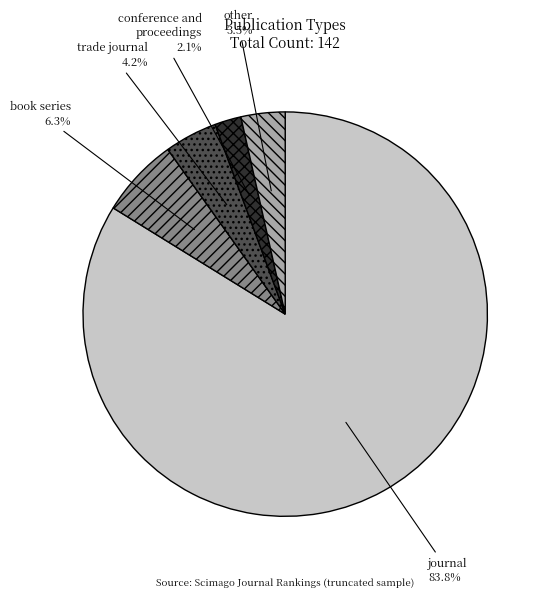

To the nearest percent, what is the difference between the largest and smallest slice percentages?

82%